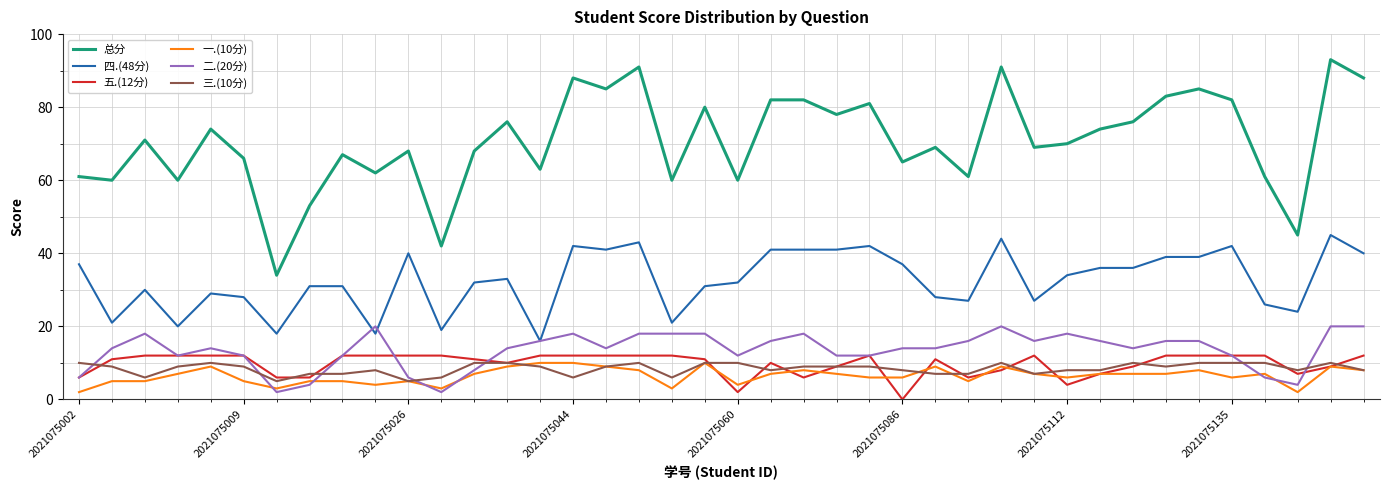

Reading left to right, what are all the values shown in this chart?

总分: 61	60	71	60	74	66	34	53	67	62	68	42	68	76	63	88	85	91	60	80	60	82	82	78	81	65	69	61	91	69	70	74	76	83	85	82	61	45	93	88
四.(48分): 37	21	30	20	29	28	18	31	31	18	40	19	32	33	16	42	41	43	21	31	32	41	41	41	42	37	28	27	44	27	34	36	36	39	39	42	26	24	45	40
五.(12分): 6	11	12	12	12	12	6	6	12	12	12	12	11	10	12	12	12	12	12	11	2	10	6	9	12	0	11	6	8	12	4	7	9	12	12	12	12	7	9	12
一.(10分): 2	5	5	7	9	5	3	5	5	4	5	3	7	9	10	10	9	8	3	10	4	7	8	7	6	6	9	5	9	7	6	7	7	7	8	6	7	2	9	8
二.(20分): 6	14	18	12	14	12	2	4	12	20	6	2	8	14	16	18	14	18	18	18	12	16	18	12	12	14	14	16	20	16	18	16	14	16	16	12	6	4	20	20
三.(10分): 10	9	6	9	10	9	5	7	7	8	5	6	10	10	9	6	9	10	6	10	10	8	9	9	9	8	7	7	10	7	8	8	10	9	10	10	10	8	10	8